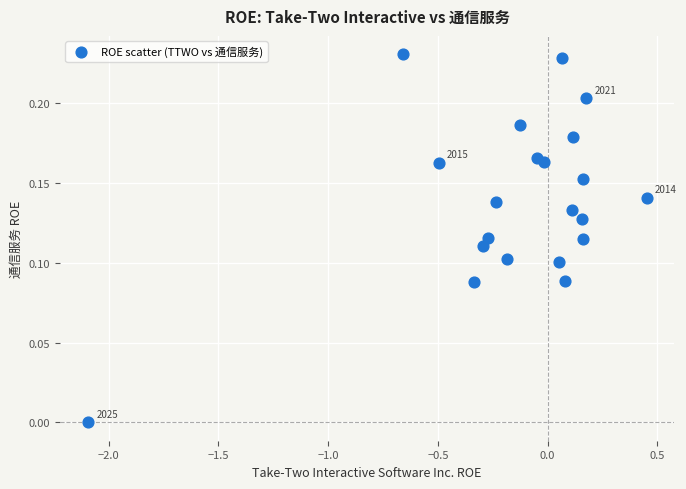

What is the range of X values (max minus min)?

2.5